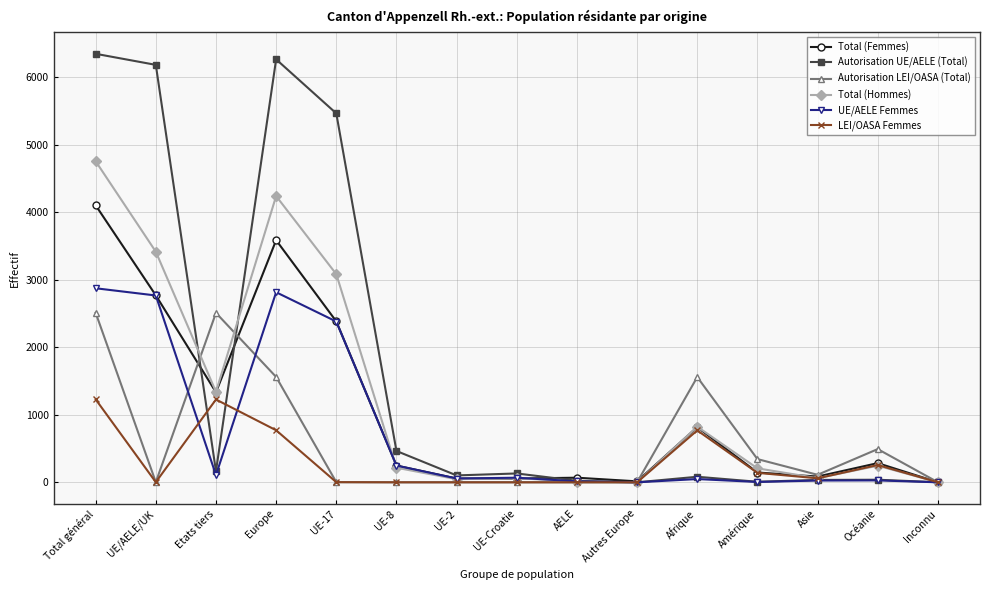

Where is the first local minimum for Autorisation UE/AELE (Total)?

Etats tiers